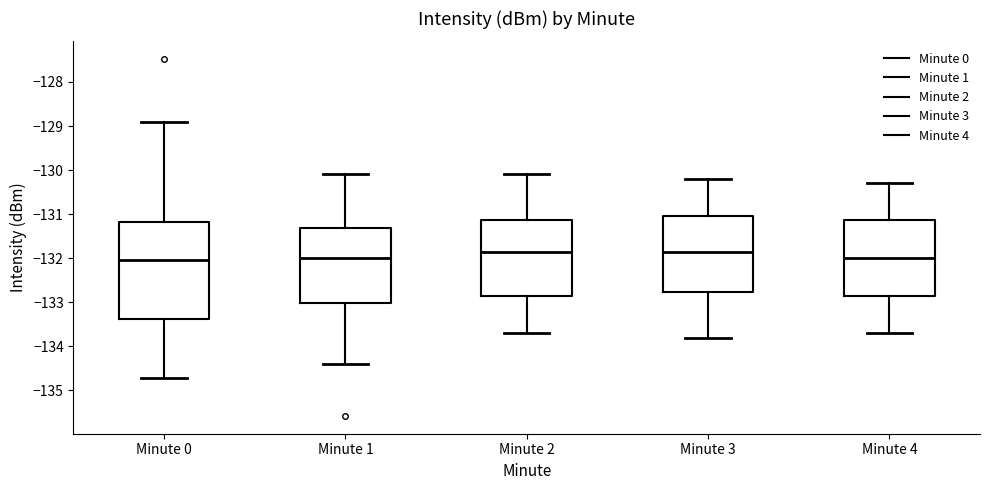

Where does the upper whisker of the box for Minute 4 end on the y-axis? The values are not printed on the chart, so give them approximately, as read against the axis.

-130.3